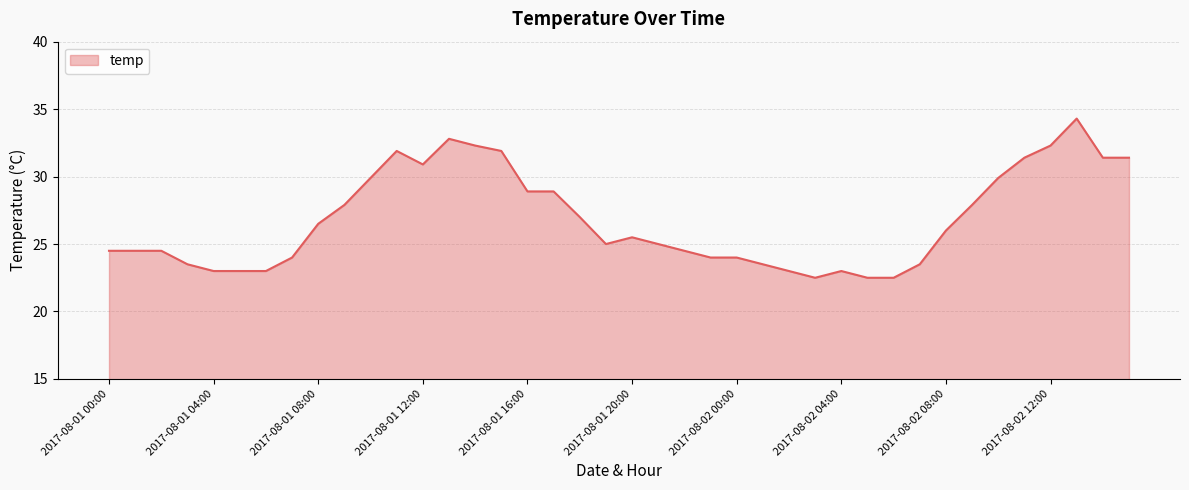

What is the difference between the maximum and second lowest values?

11.8